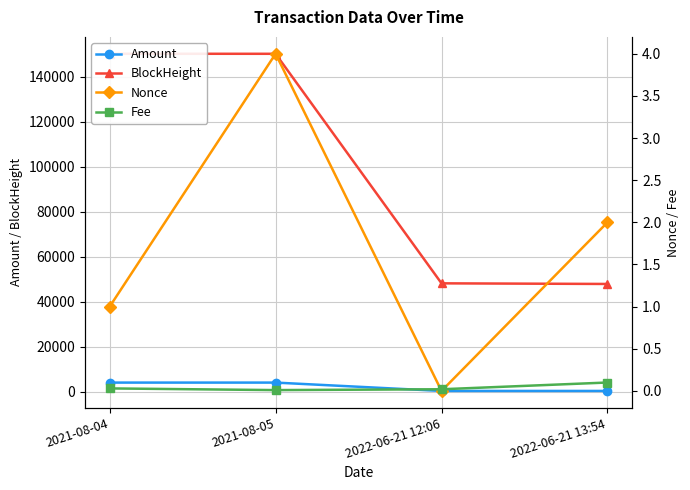

What is the average value of the BlockHeight series?

99137.0